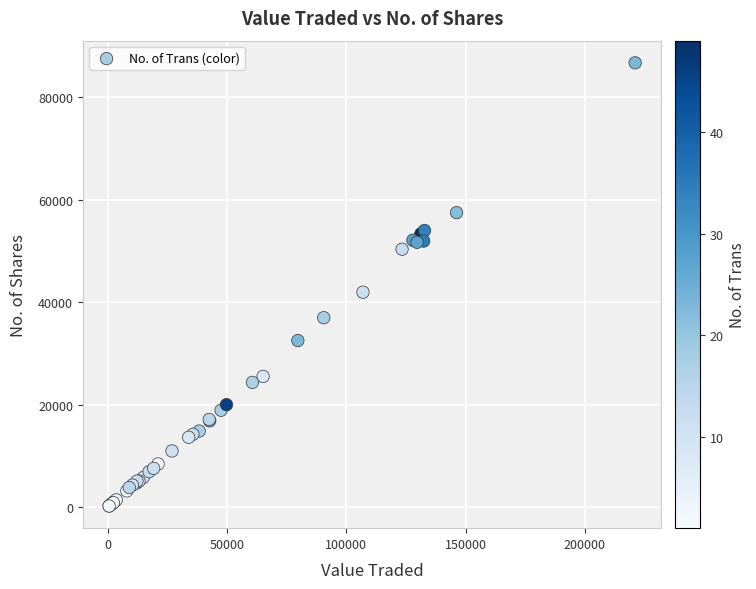

What Y value in the scatter plot is closest to 43486?

41972